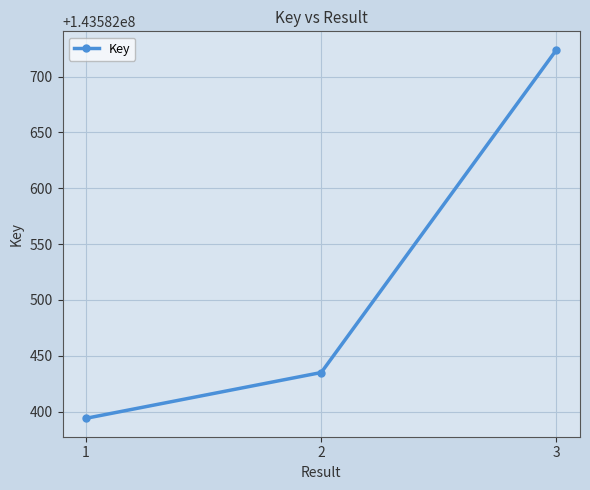

Does the chart have visible grid lines?

Yes